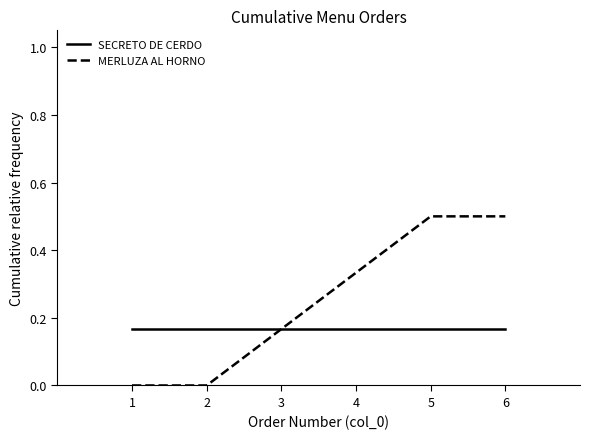

Rank the series by their maximum value, from highest to lowest.

MERLUZA AL HORNO, SECRETO DE CERDO